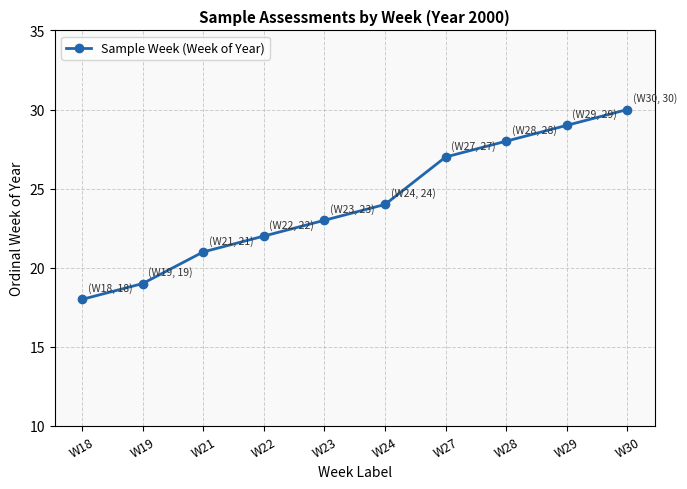

What is the difference between the maximum and second lowest values?

11